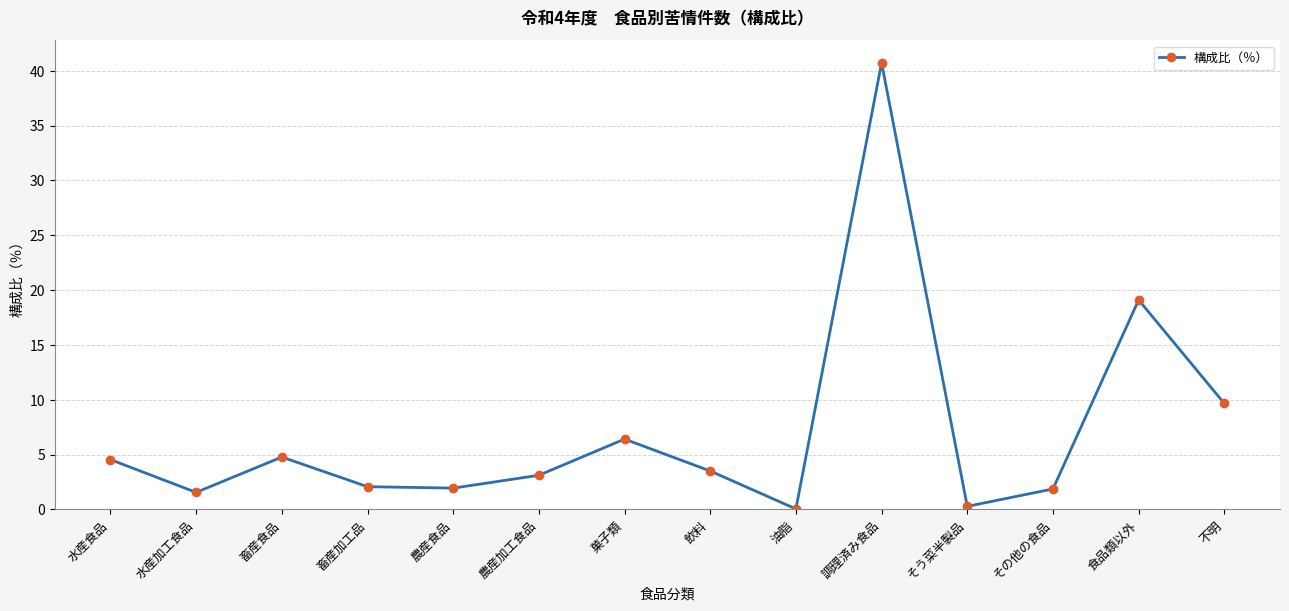

What is the average value?

7.1